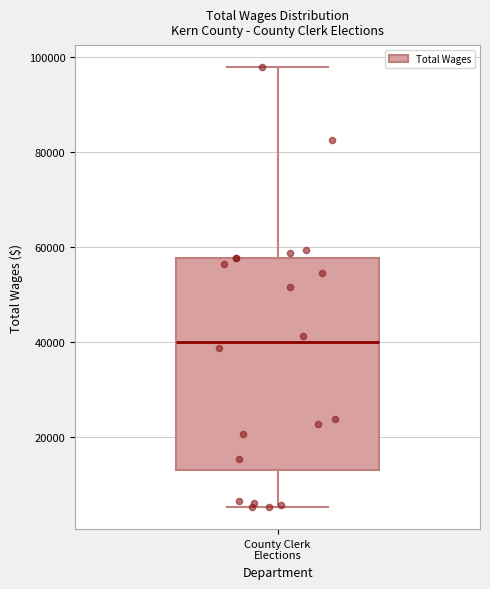

Where does the lower whisker of the box for County Clerk Elections end on the y-axis? The values are not printed on the chart, so give them approximately, as read against the axis.

6000